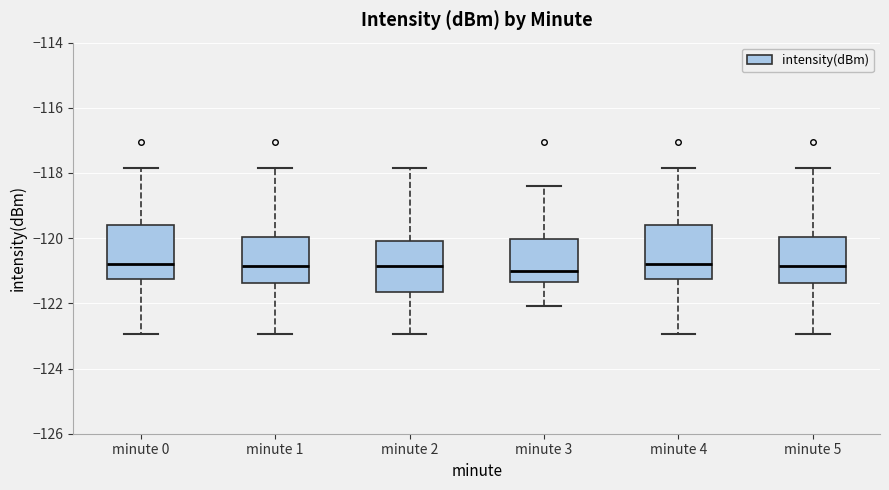

Reading left to right, transcribe this box plot: for each box, give where its median line is, the range the box spans, and where its two whiskers end, as read against the y-axis. The values are not printed on the chart, so give them approximately, as read against the axis.

minute 0: median -120.8, box -121.2 to -119.6, whiskers -123.0 to -117.8
minute 1: median -120.8, box -121.4 to -120.0, whiskers -123.0 to -117.8
minute 2: median -120.8, box -121.6 to -120.0, whiskers -123.0 to -117.8
minute 3: median -121.0, box -121.4 to -120.0, whiskers -122.0 to -118.4
minute 4: median -120.8, box -121.2 to -119.6, whiskers -123.0 to -117.8
minute 5: median -120.8, box -121.4 to -120.0, whiskers -123.0 to -117.8